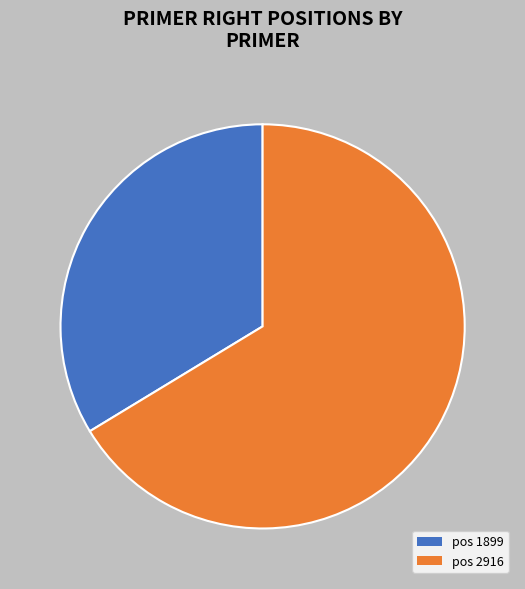

Do pos 1899 and pos 2916 together represent more than half of the pie?

Yes